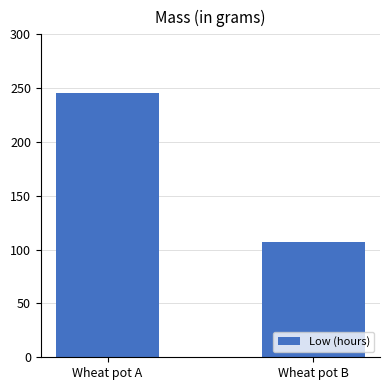

The value at Wheat pot A is 399.9. True or false?

False